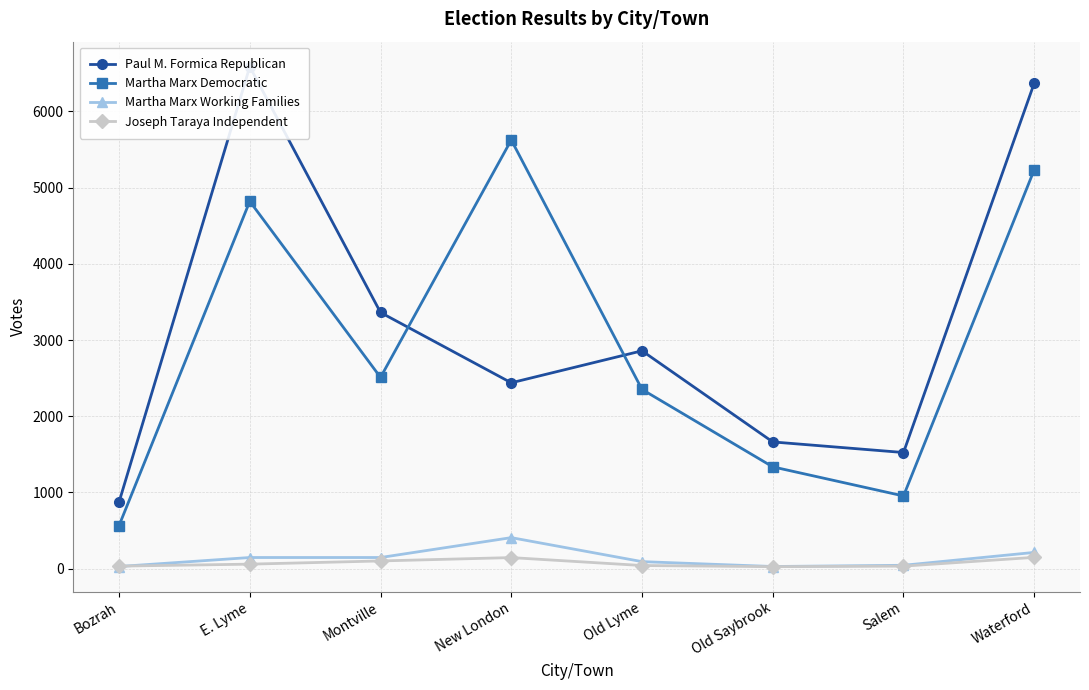

What is the value of the Joseph Taraya Independent point at the 1st from the left?

33